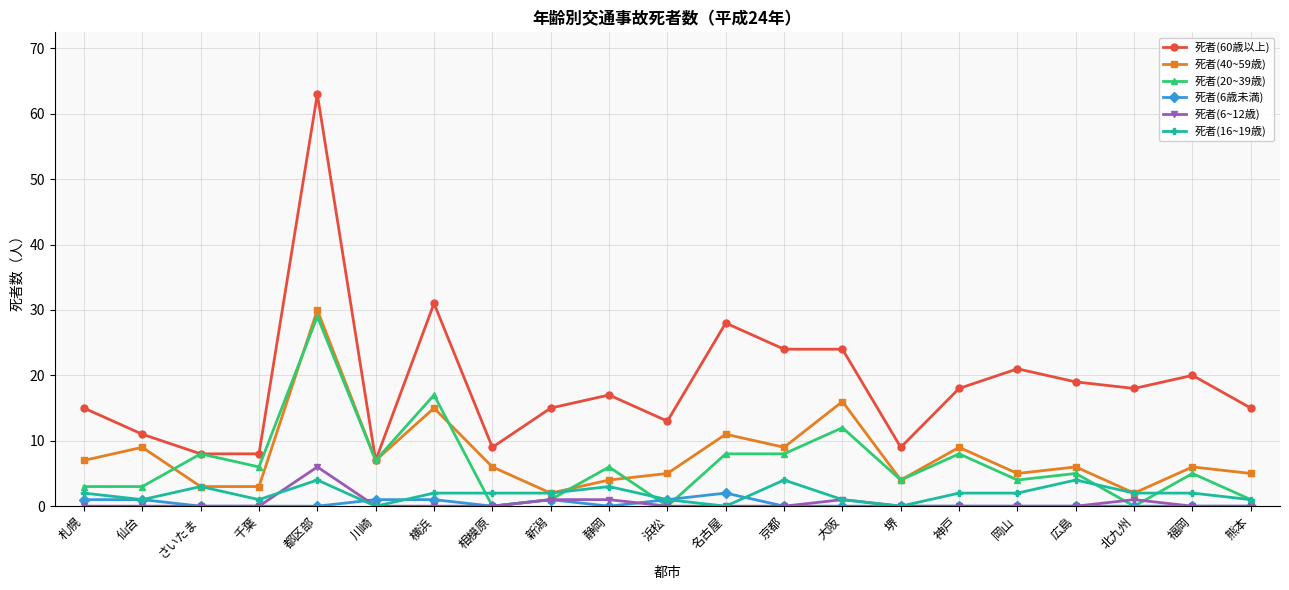

Which series has the widest spread of values?

死者(60歳以上)